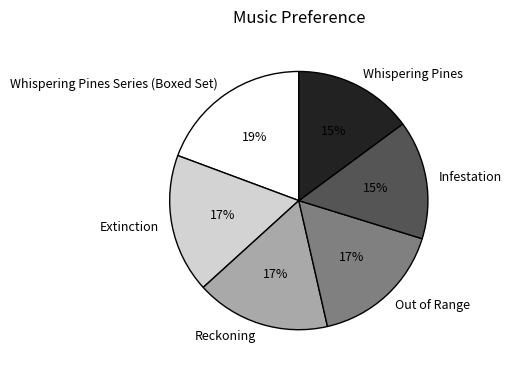

Between Extinction and Whispering Pines Series (Boxed Set), which is larger?

Whispering Pines Series (Boxed Set)